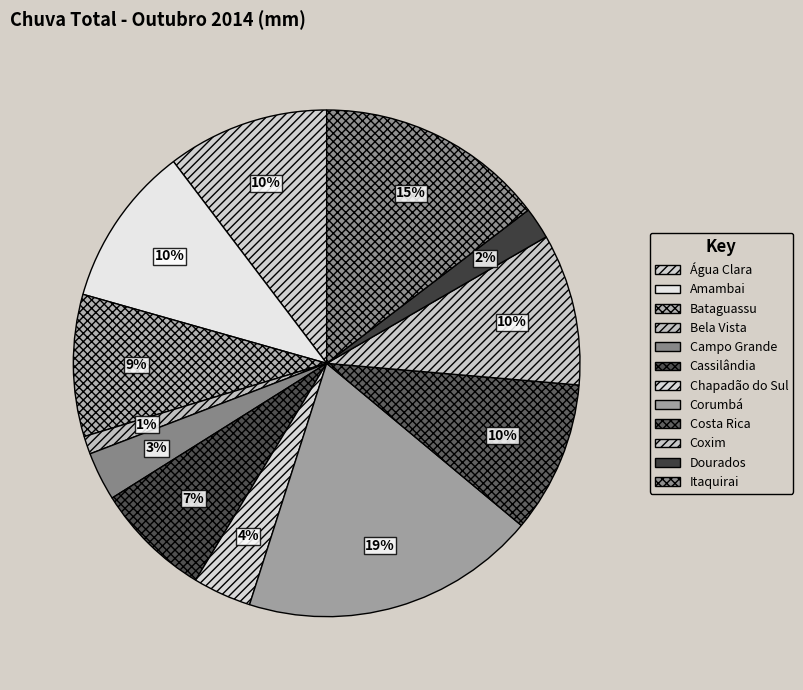

Is there any slice that represents more than half of the pie?

No